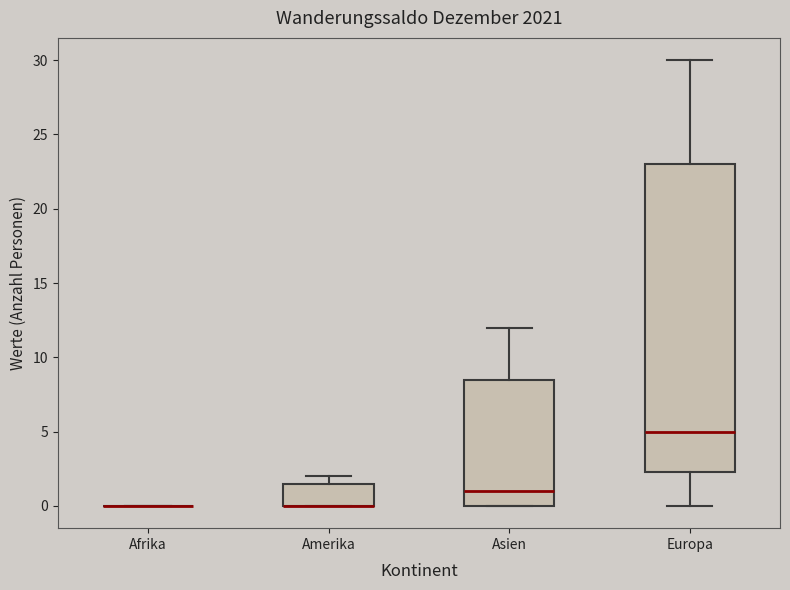

Reading left to right, transcribe this box plot: for each box, give where its median line is, the range the box spans, and where its two whiskers end, as read against the y-axis. The values are not printed on the chart, so give them approximately, as read against the axis.

Afrika: box collapsed to a line at 0.0, whiskers 0.0 to 0.0
Amerika: median 0.0 (drawn on the box's lower edge), box 0.0 to 1.5, whiskers 0.0 to 2.0
Asien: median 1.0, box 0.0 to 8.5, whiskers 0.0 to 12.0
Europa: median 5.0, box 2.5 to 23.0, whiskers 0.0 to 30.0